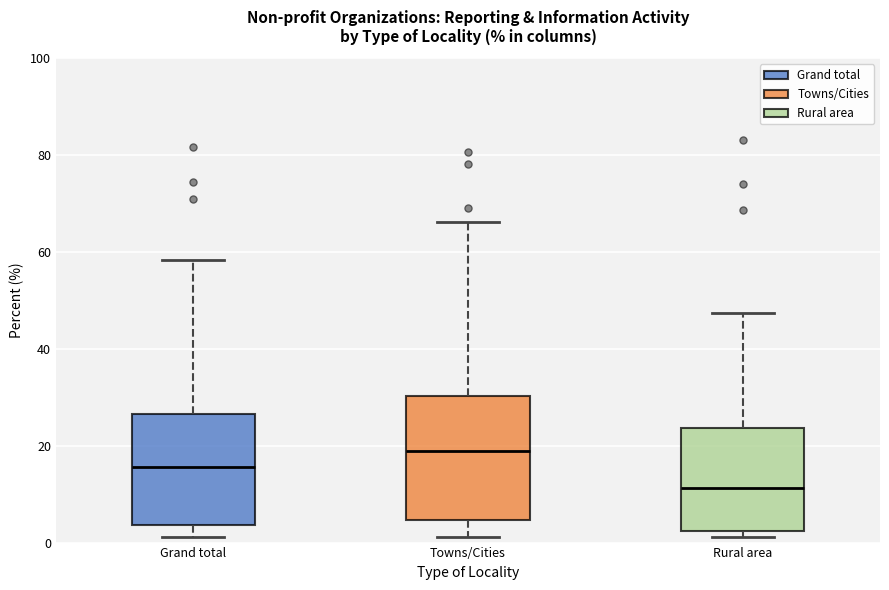

Reading left to right, transcribe this box plot: for each box, give where its median line is, the range the box spans, and where its two whiskers end, as read against the y-axis. The values are not printed on the chart, so give them approximately, as read against the axis.

Grand total: median 16, box 4 to 26, whiskers 2 to 58
Towns/Cities: median 20, box 4 to 30, whiskers 2 to 66
Rural area: median 12, box 2 to 24, whiskers 2 (just below the box's lower edge) to 48